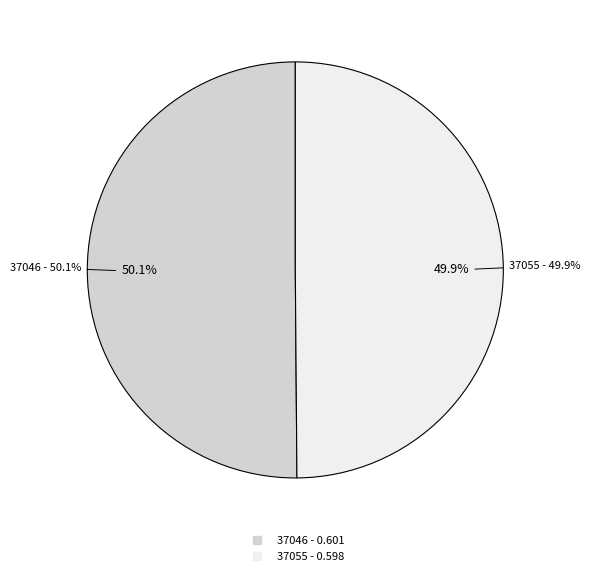

Which slice is the smallest?

37055